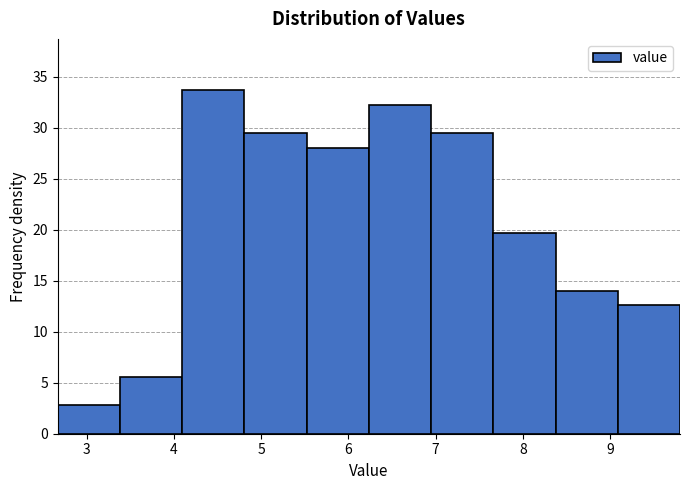

Reading left to right, transcribe this chart: for each bar, give the range it covers on the x-axis and its height. Neither the bar edges nor the heights are printed on the chart, so give them approximately, as read against the axes.

2.7 to 3.4: 3.0
3.4 to 4.1: 5.5
4.1 to 4.8: 33.5
4.8 to 5.5: 29.5
5.5 to 6.2: 28.0
6.2 to 6.9: 32.5
6.9 to 7.7: 29.5
7.7 to 8.4: 19.5
8.4 to 9.1: 14.0
9.1 to 9.8: 12.5